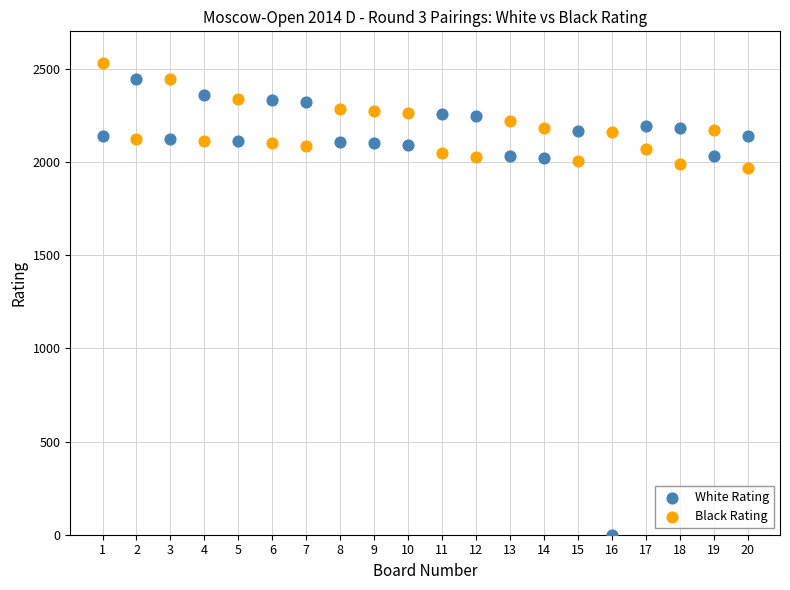

Across all data points, what is the range of X values (max minus min)?

19